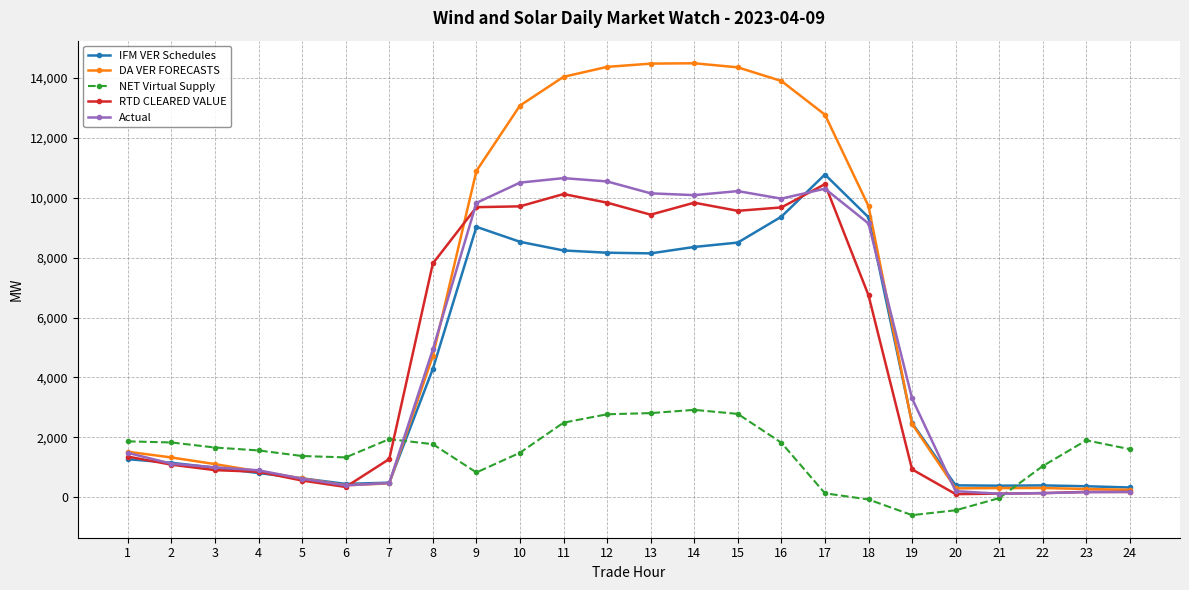

Read the RTD CLEARED VALUE value at 4.

854.1